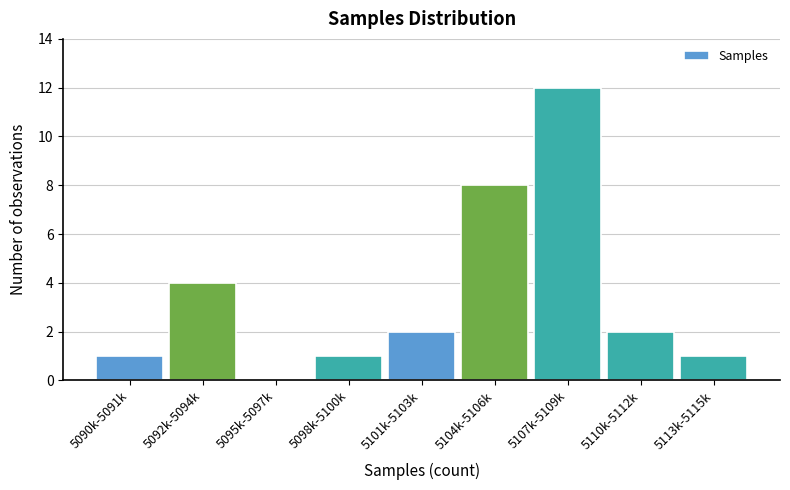

Reading left to right, extract all data points from this chart.

5090k-5091k=1	5092k-5094k=4	5095k-5097k=0	5098k-5100k=1	5101k-5103k=2	5104k-5106k=8	5107k-5109k=12	5110k-5112k=2	5113k-5115k=1